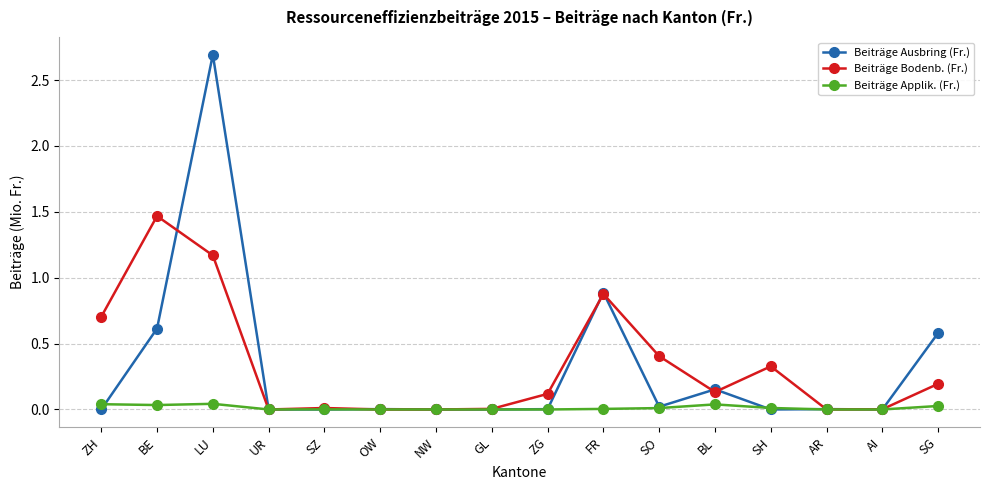

True or false: Beiträge Bodenb. (Fr.) has more than 1 interior local peaks.

True